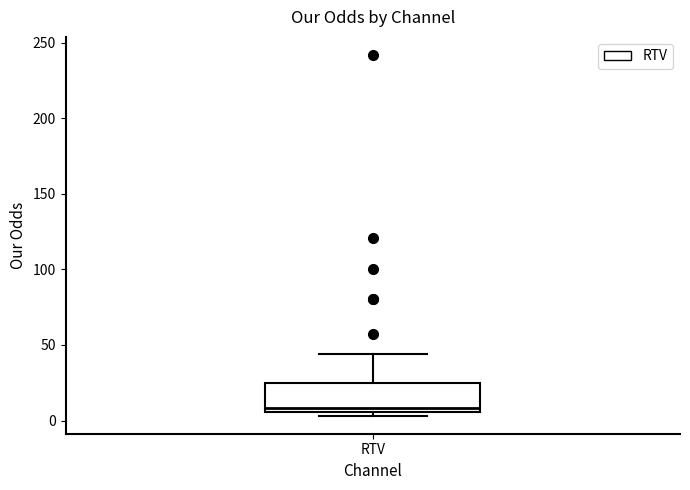

Read this box plot against the y-axis: the position of the median line, the range covered by the box, and the ends of both whiskers. The values are not printed on the chart, so give them approximately, as read against the axis.

median 10, box 5 to 25, whiskers 5 (just below the box's lower edge) to 45